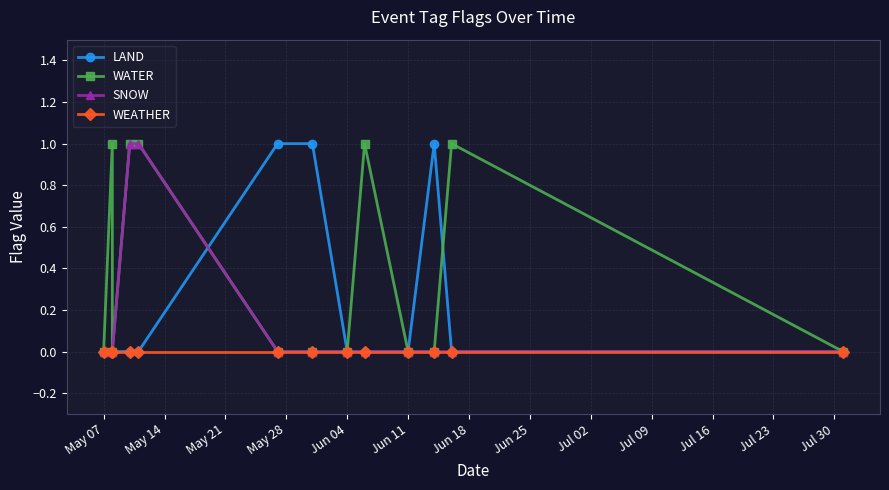

Is it true that LAND equals -1 at Jun 04?

False